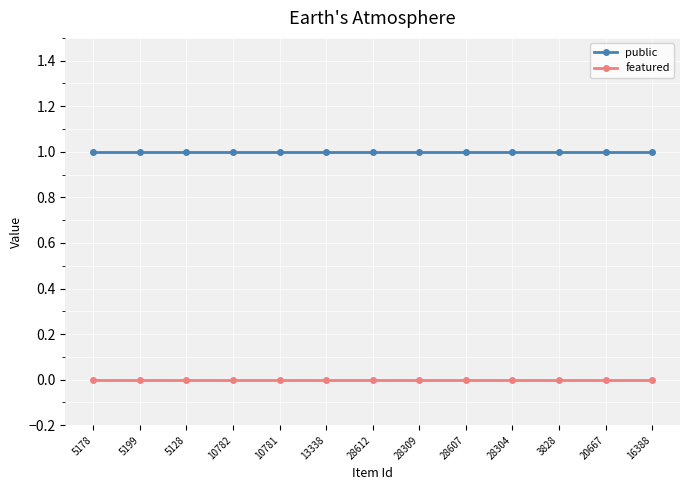

Does the chart display data point markers on the line(s)?

Yes